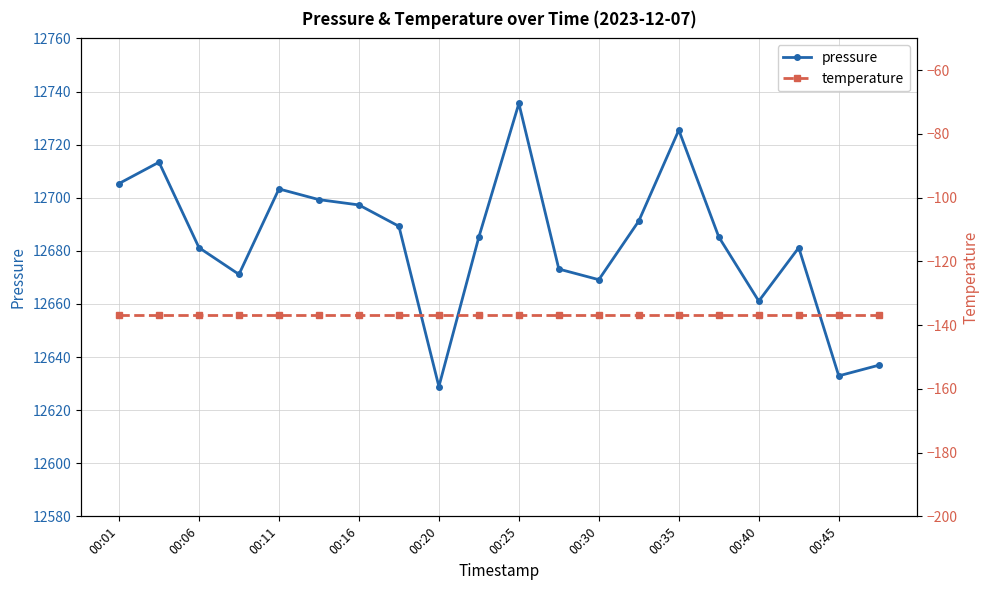

Is it true that pressure equals 12669.1 at 00:30?

True